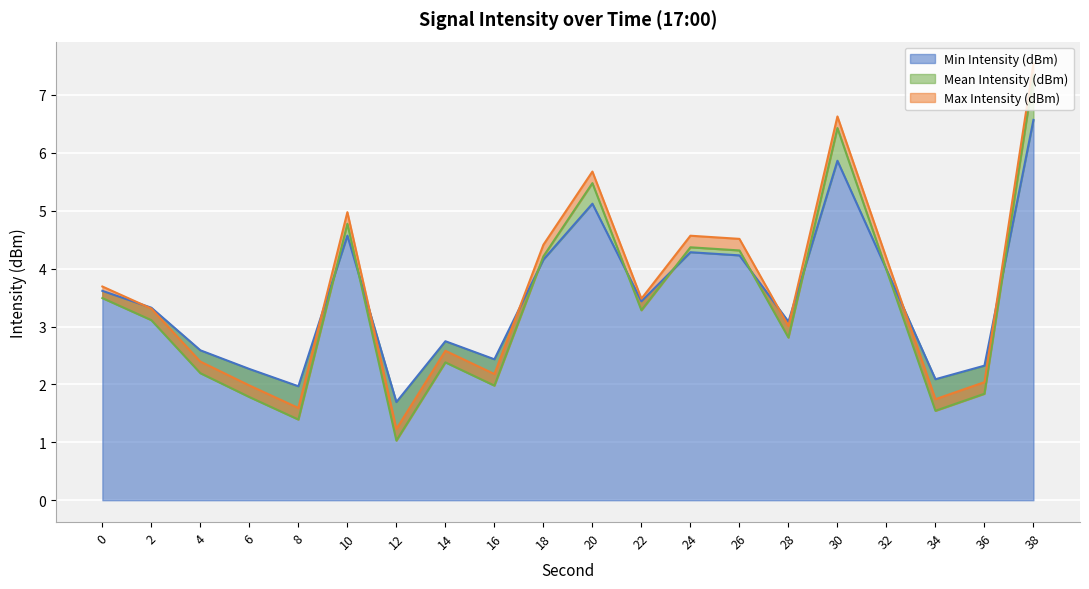

The value of Min Intensity (dBm) at 0 is 5.1. True or false?

False